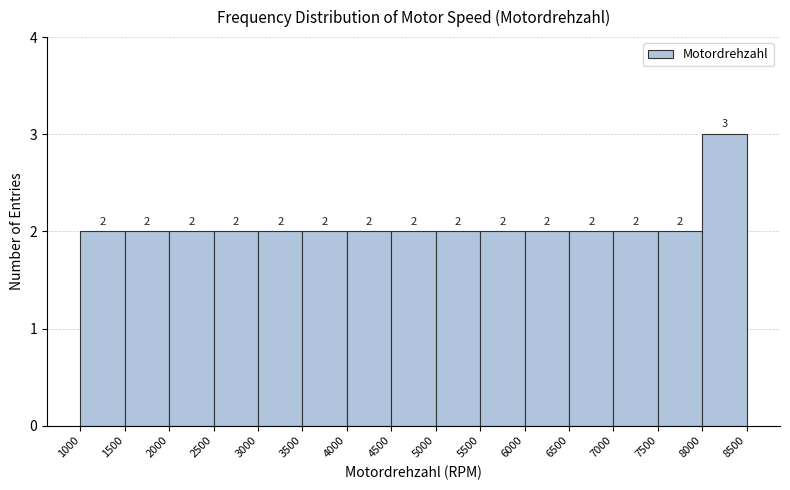

Reading left to right, list every bar in this chart as the range it spans on the x-axis followed by its height.

1000 to 1500: 2
1500 to 2000: 2
2000 to 2500: 2
2500 to 3000: 2
3000 to 3500: 2
3500 to 4000: 2
4000 to 4500: 2
4500 to 5000: 2
5000 to 5500: 2
5500 to 6000: 2
6000 to 6500: 2
6500 to 7000: 2
7000 to 7500: 2
7500 to 8000: 2
8000 to 8500: 3